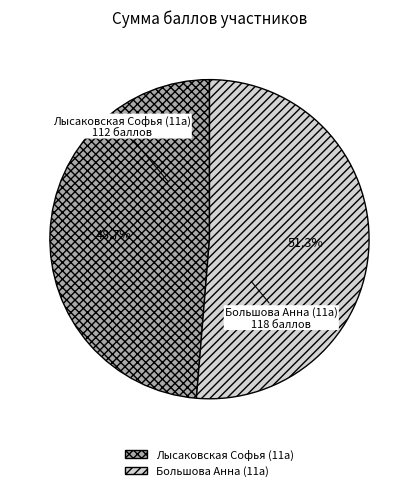

To the nearest percent, what is the difference between the Большова Анна (11а) and Лысаковская Софья (11а) slice percentages?

3%